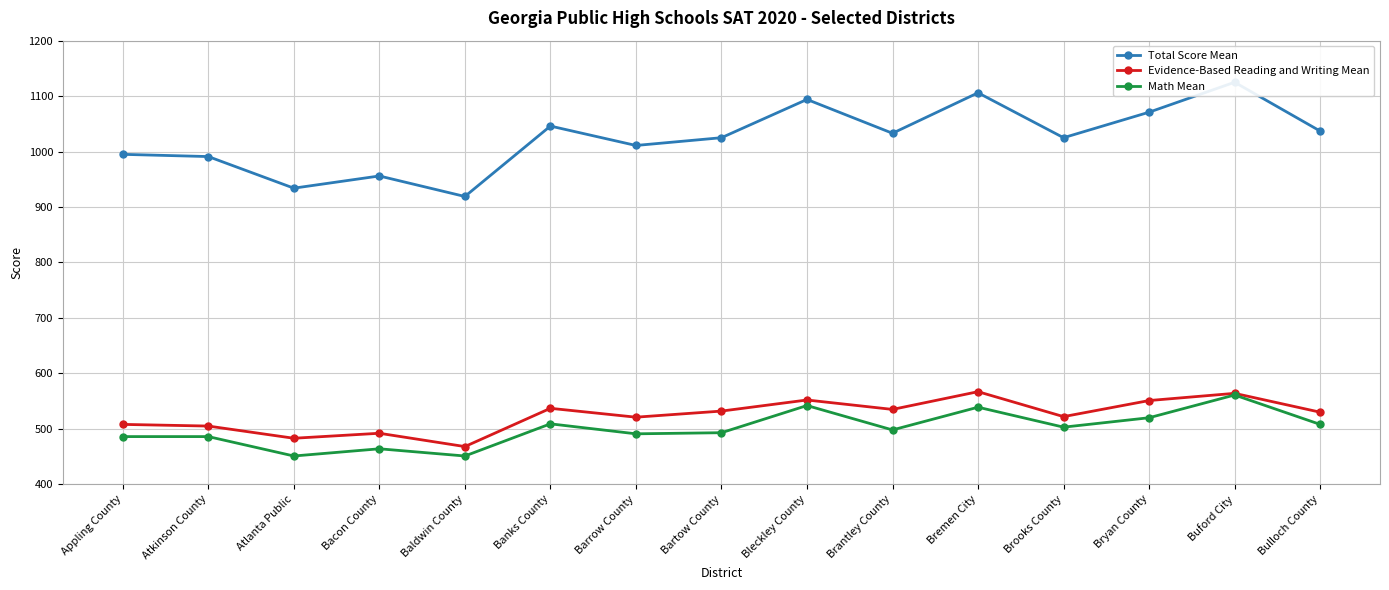

True or false: Evidence-Based Reading and Writing Mean and Math Mean cross at least once.

False